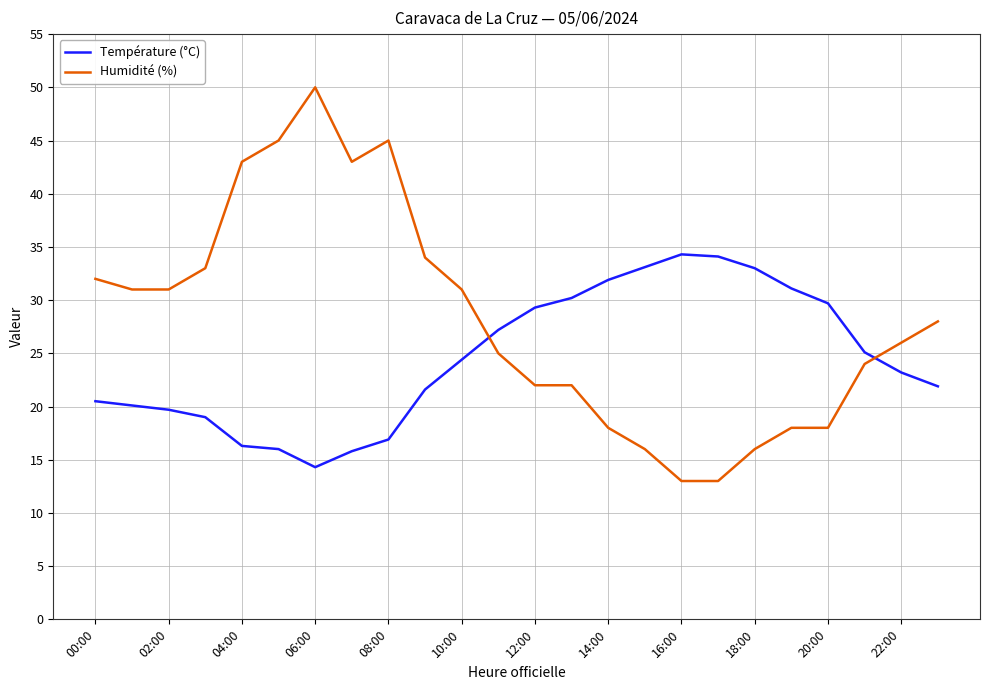

Does the chart display data point markers on the line(s)?

No